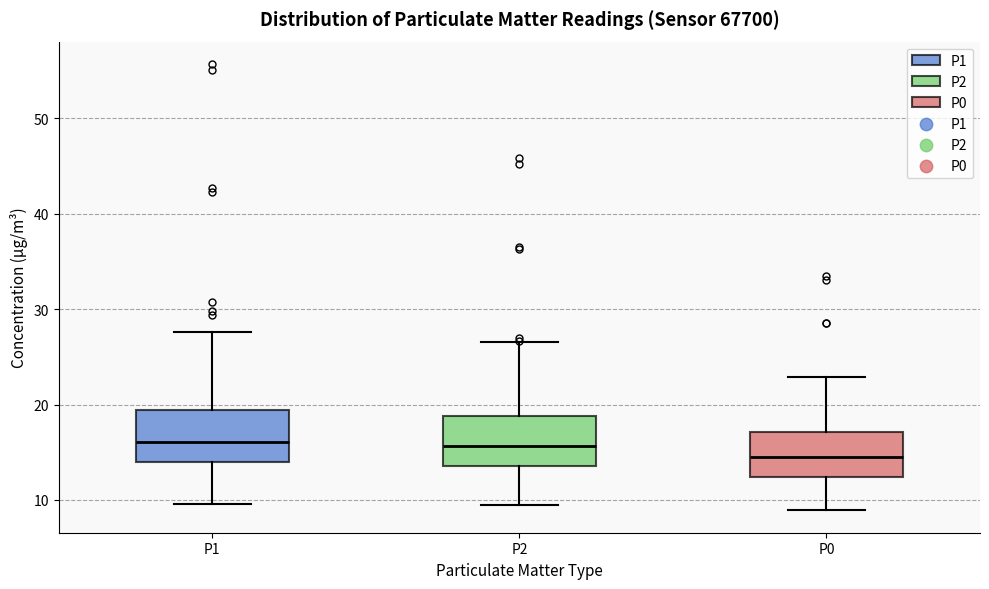

Which box has the lowest median line?

P0